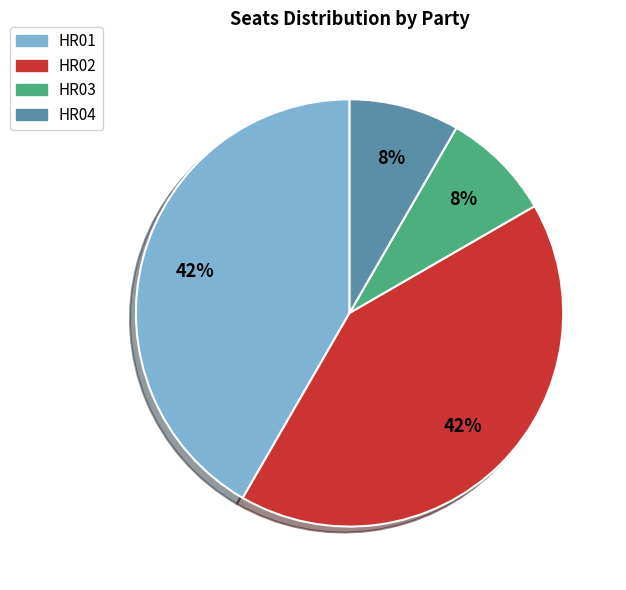

The HR03 slice represents 20% of the pie. True or false?

False